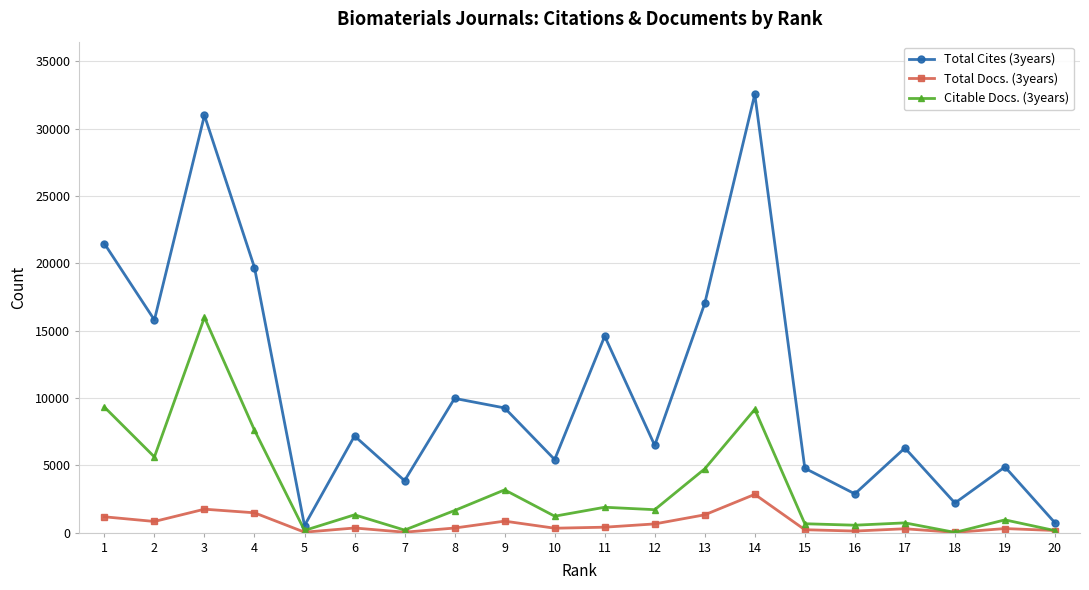

Is the value of Total Cites (3years) at 18 greater than the value of Total Docs. (3years) at 3?

Yes